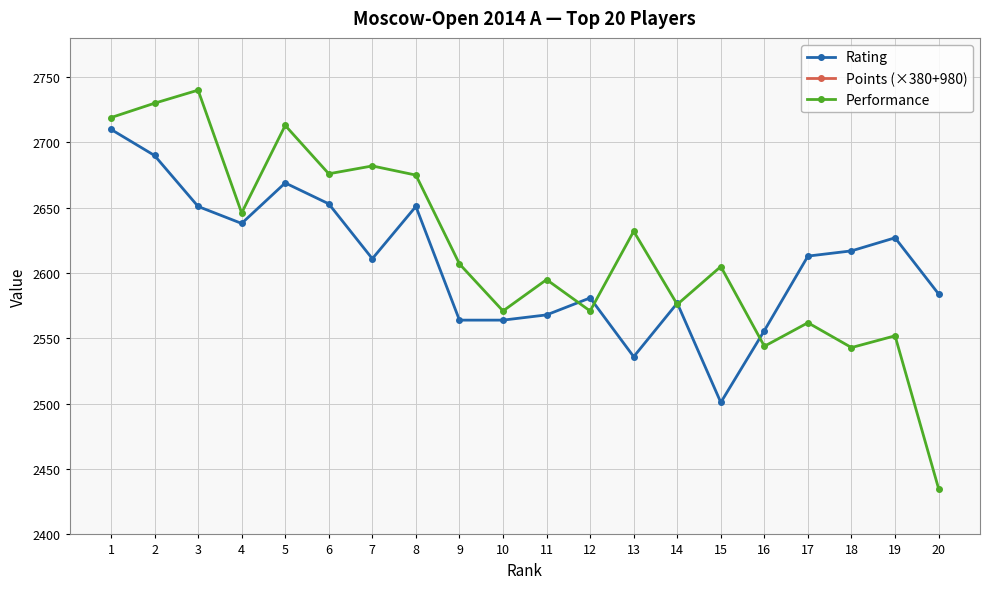

Rank the series by their maximum value, from lowest to highest.

Rating, Performance, Points (×380+980)